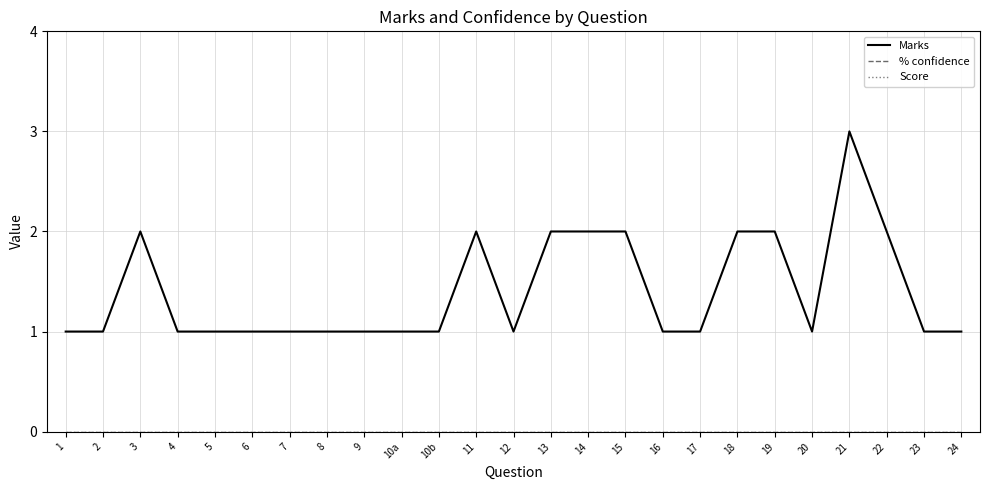

What is the total value across all series at 8?

1